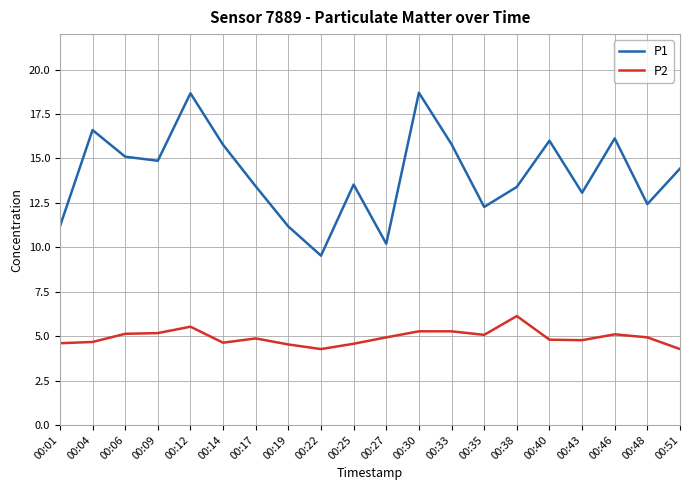

What is the difference between the P1 values at 00:48 and 00:40?

3.6